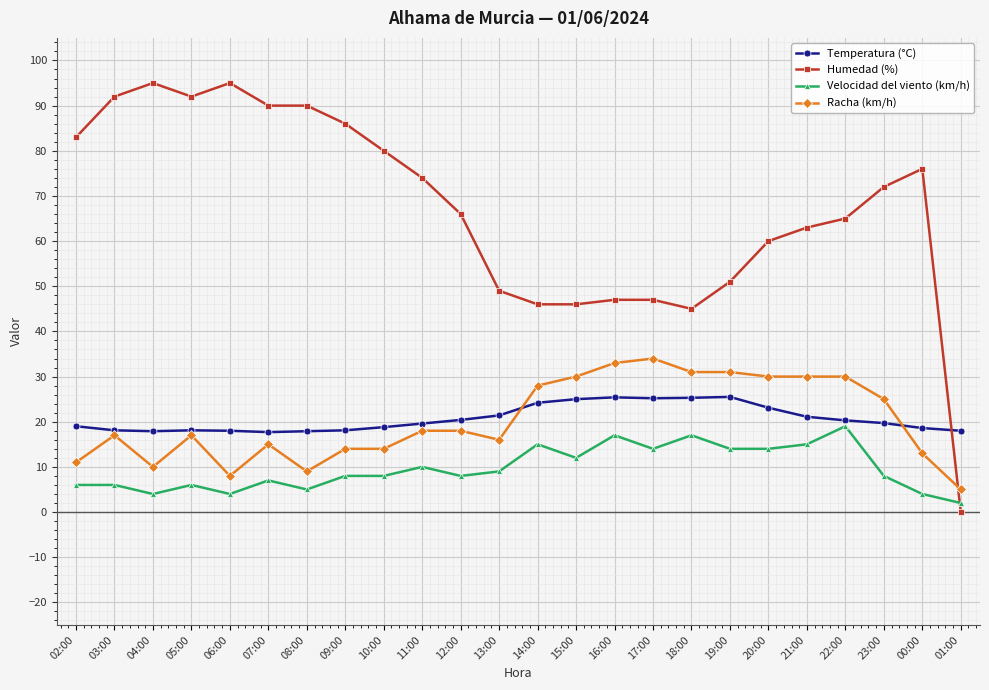

Does the chart display data point markers on the line(s)?

Yes